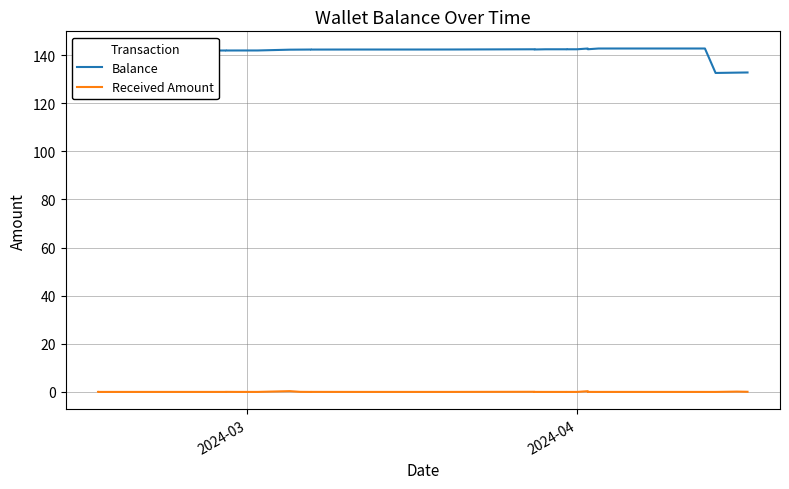

At how many categories does at least one series exceed 70?

37